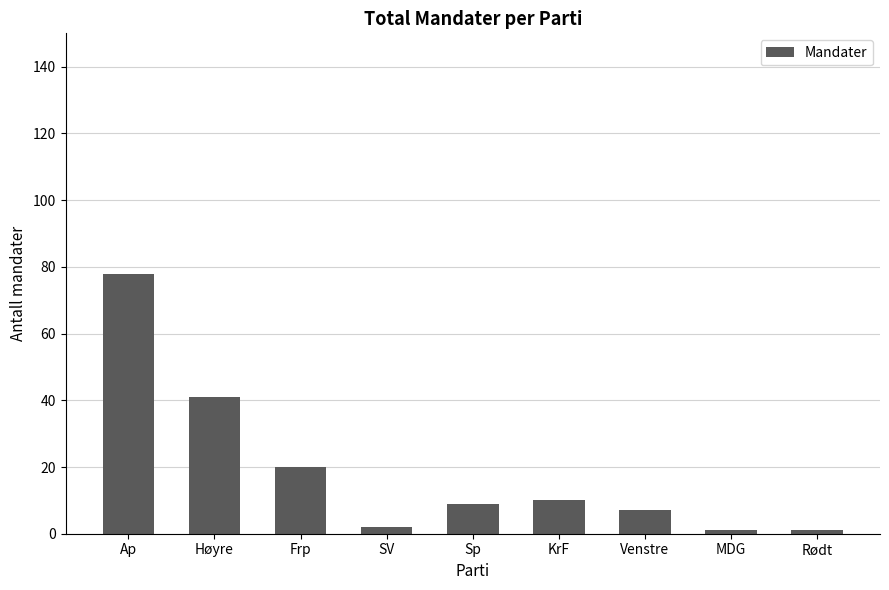

The chart shows a value of 78 at Ap. True or false?

True